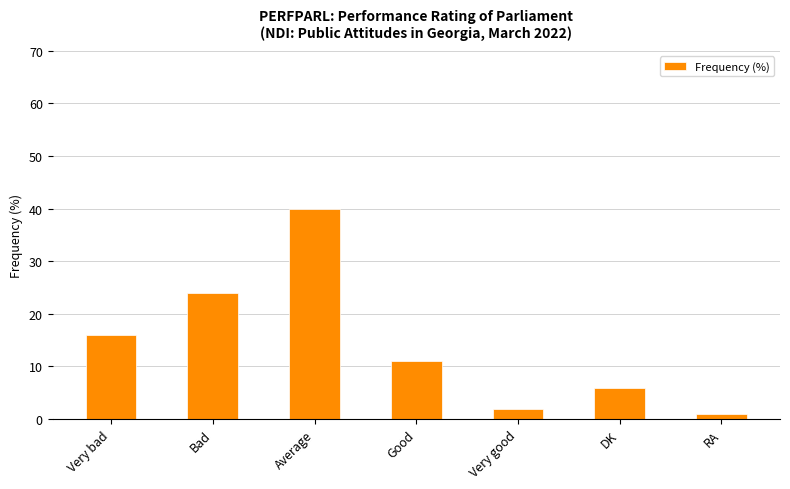

Where does the data first go above 11?

Very bad